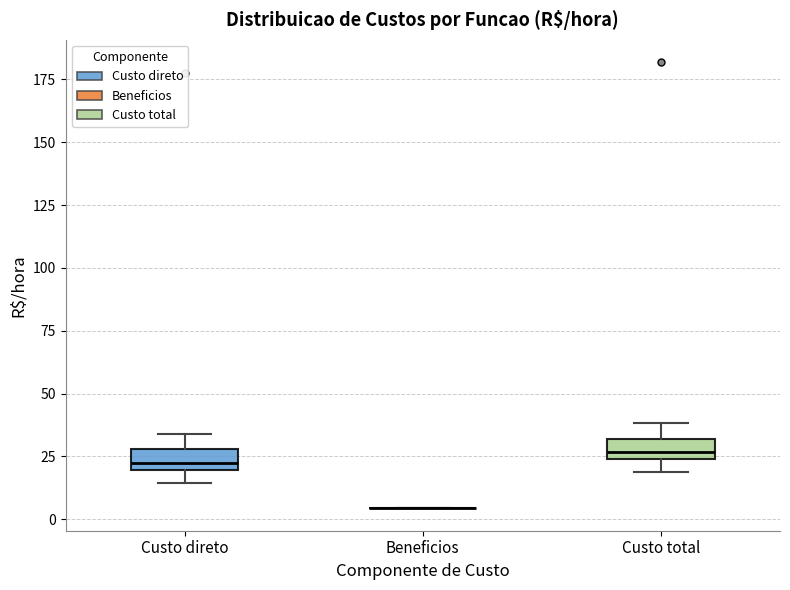

Reading left to right, read every box against the y-axis: the position of its median line, the range the box covers, and the ends of its whiskers. The values are not printed on the chart, so give them approximately, as read against the axis.

Custo direto: median 20 (just above the box's lower edge), box 20 to 30, whiskers 15 to 35
Beneficios: box collapsed to a line at 5, whiskers 5 to 5
Custo total: median 25 (just above the box's lower edge), box 25 to 30, whiskers 20 to 40